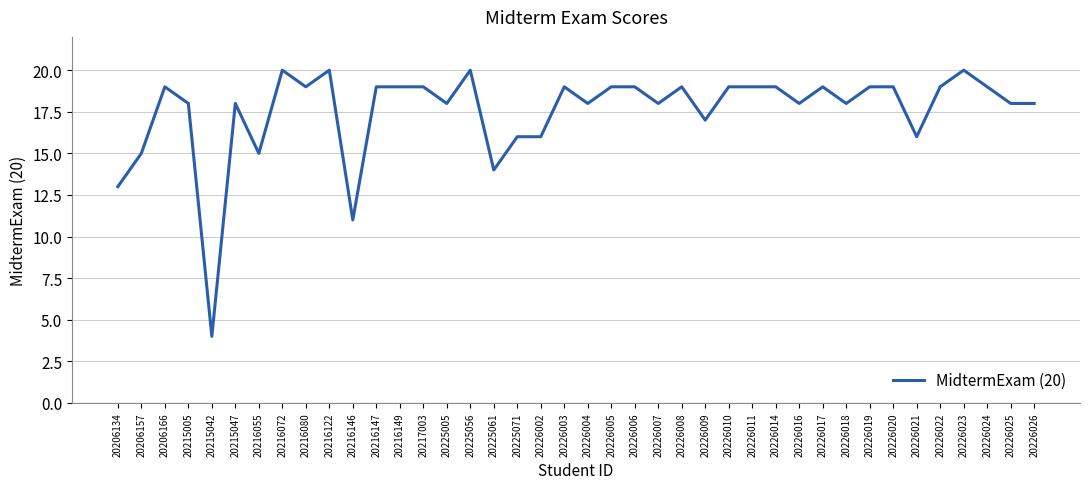

The chart shows a value of 32 at 20226007. True or false?

False